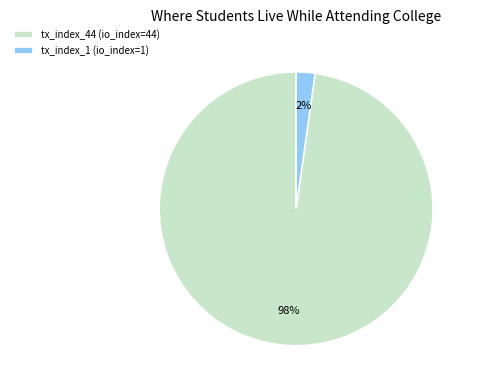

To the nearest percent, what percentage of the pie is tx_index_1?

2%